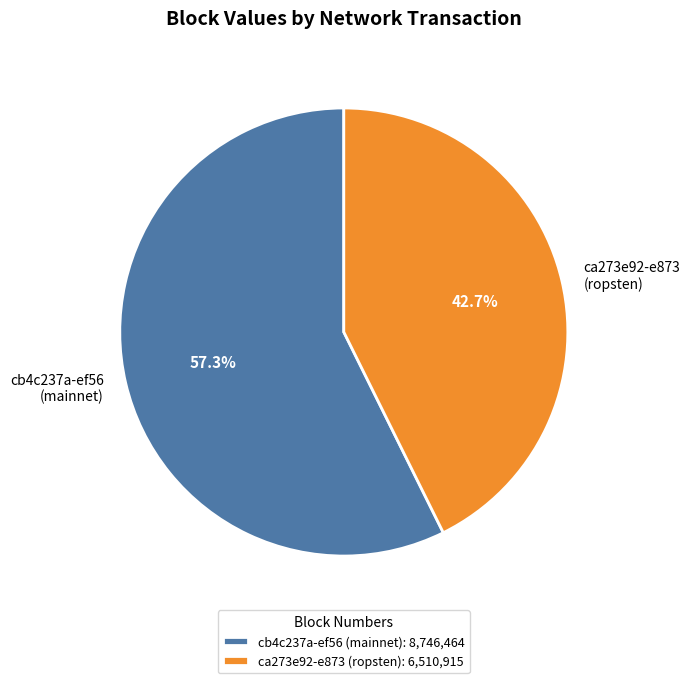

Which has a higher value, cb4c237a-ef56 (mainnet) or ca273e92-e873 (ropsten)?

cb4c237a-ef56 (mainnet)